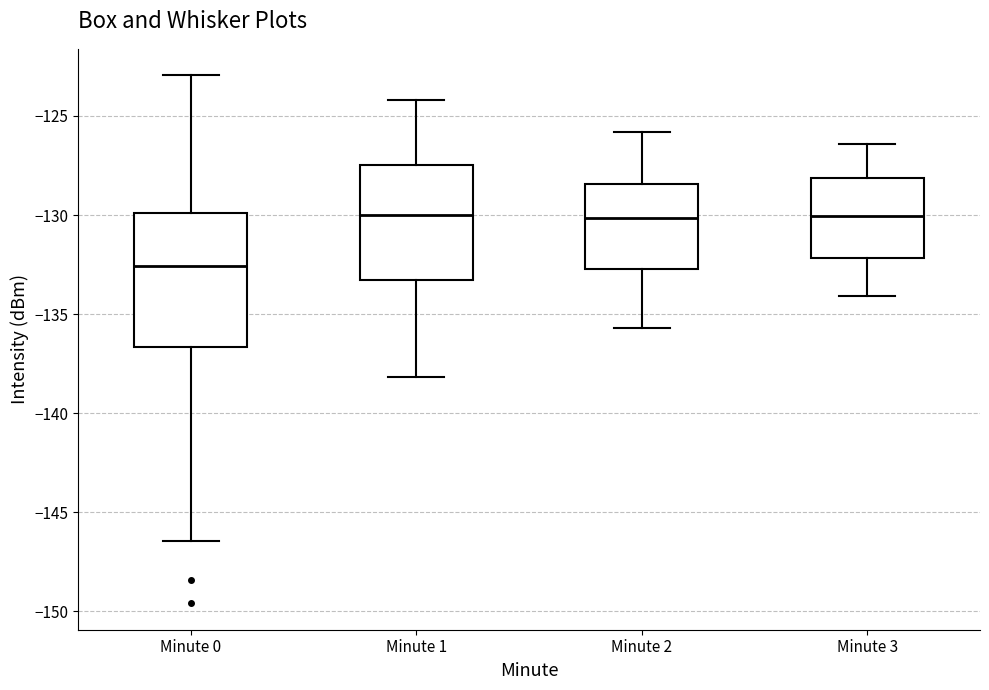

Reading left to right, read every box against the y-axis: the position of its median line, the range the box covers, and the ends of its whiskers. The values are not printed on the chart, so give them approximately, as read against the axis.

Minute 0: median -132.5, box -136.5 to -130.0, whiskers -146.5 to -123.0
Minute 1: median -130.0, box -133.5 to -127.5, whiskers -138.0 to -124.0
Minute 2: median -130.0, box -132.5 to -128.5, whiskers -135.5 to -126.0
Minute 3: median -130.0, box -132.0 to -128.0, whiskers -134.0 to -126.5